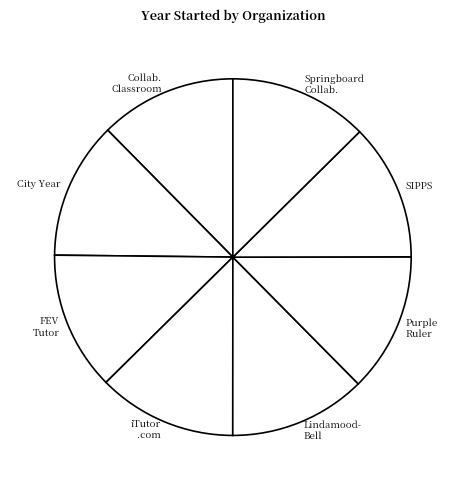

Is it true that iTutor .com is 20% of the pie?

False